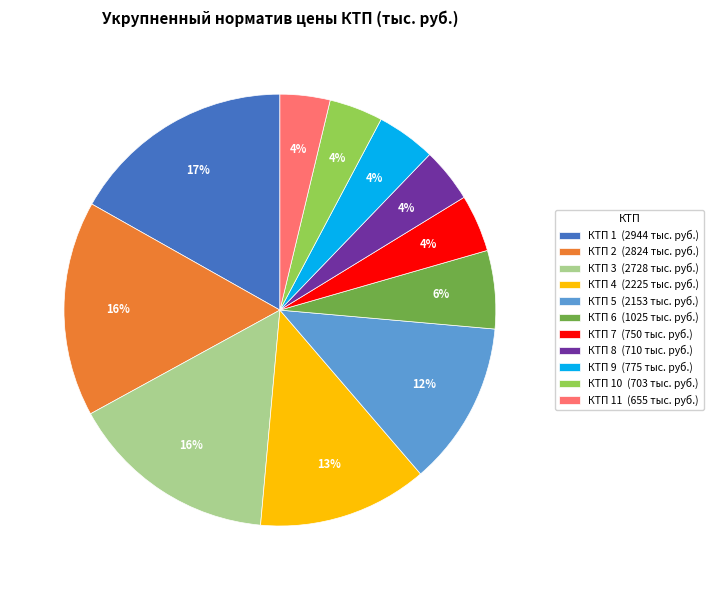

Is there a majority slice in this chart?

No